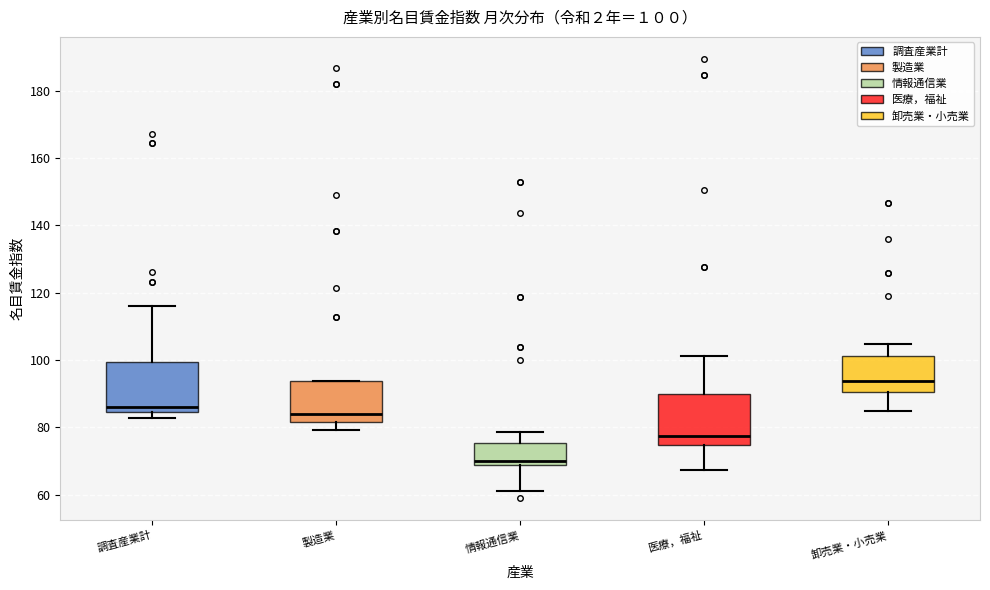

Which box has the highest median line?

卸売業・小売業